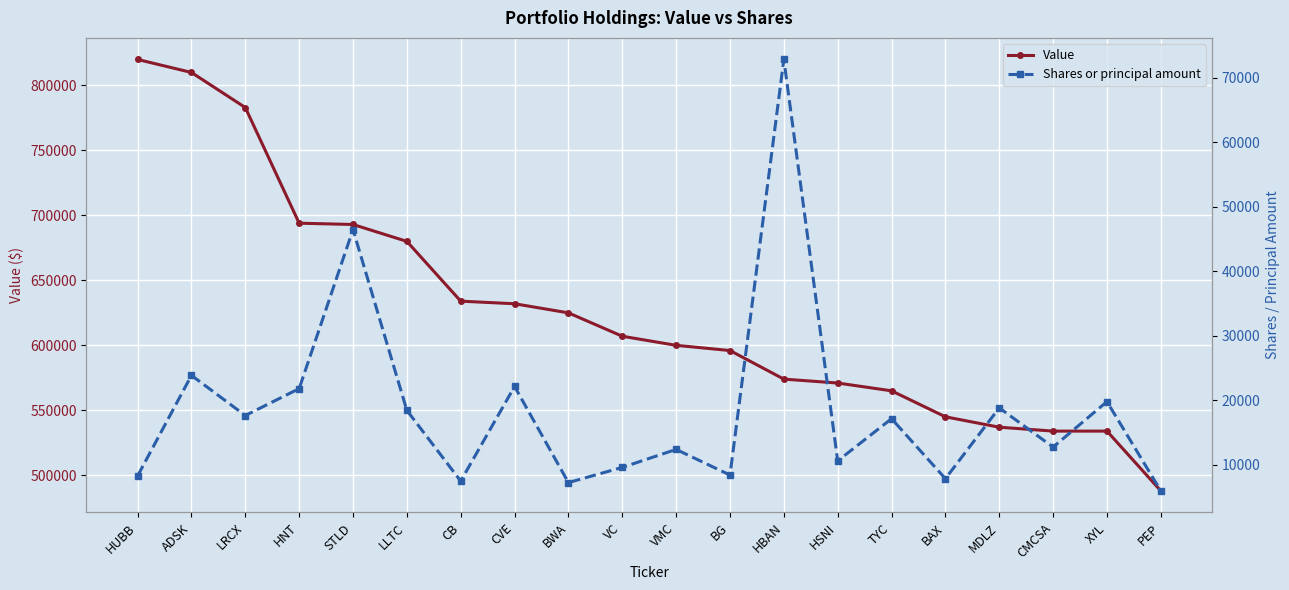

True or false: Shares or principal amount and Value intersect in this chart.

False